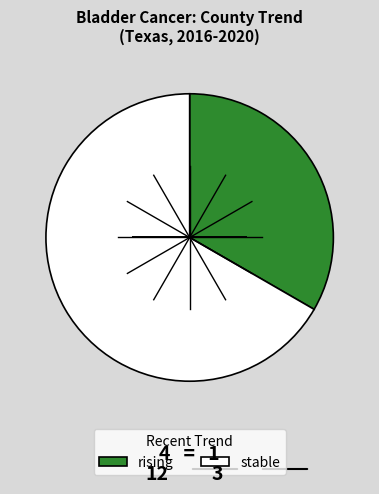

How many segments does this pie chart have?

2